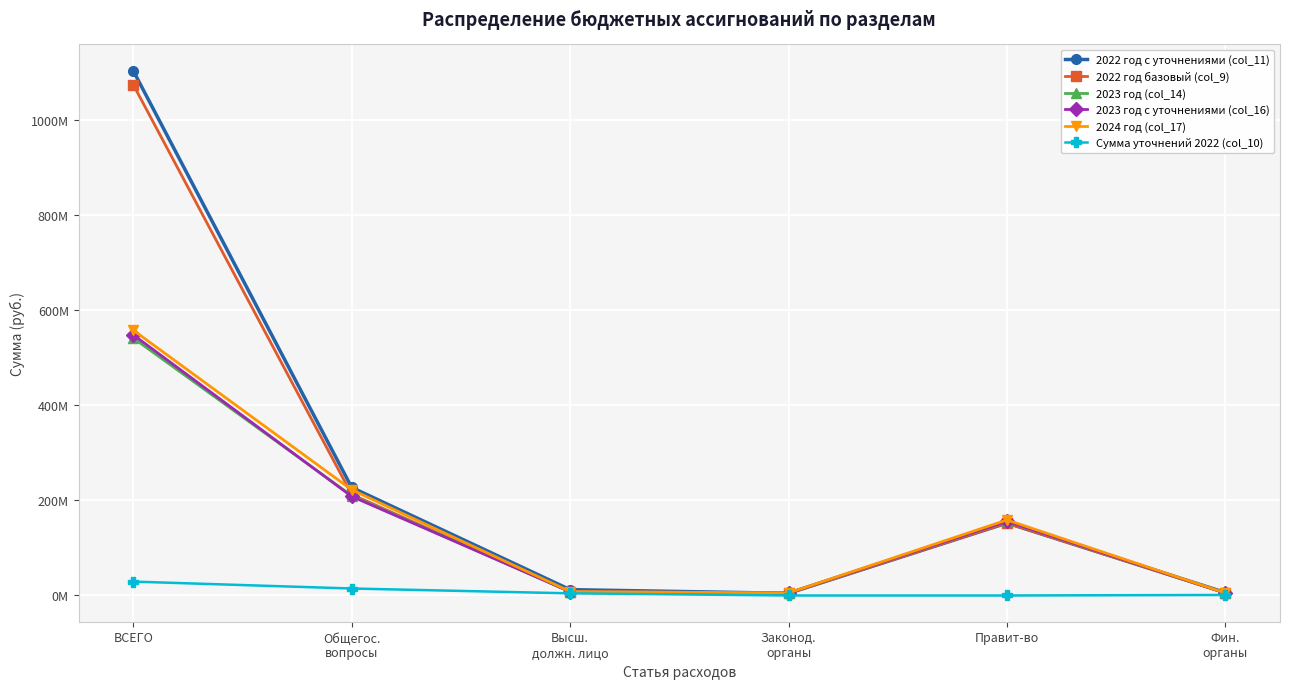

At which category is the sum across all series the highest?

ВСЕГО